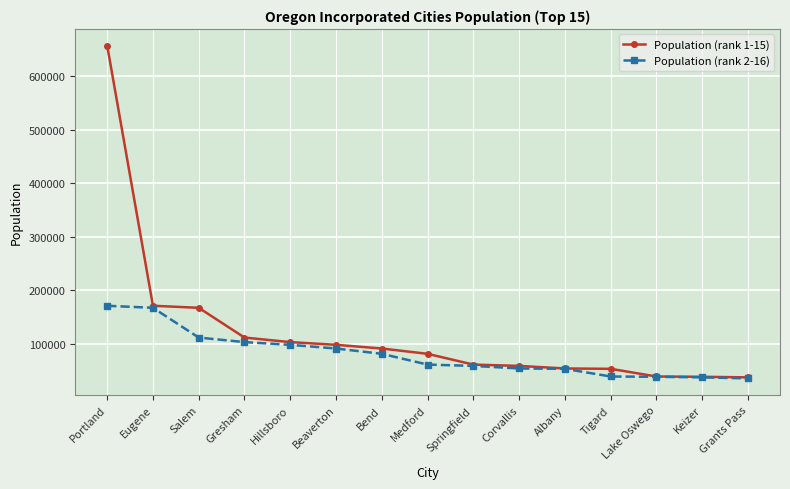

Rank the series by their maximum value, from lowest to highest.

Population (rank 2-16), Population (rank 1-15)